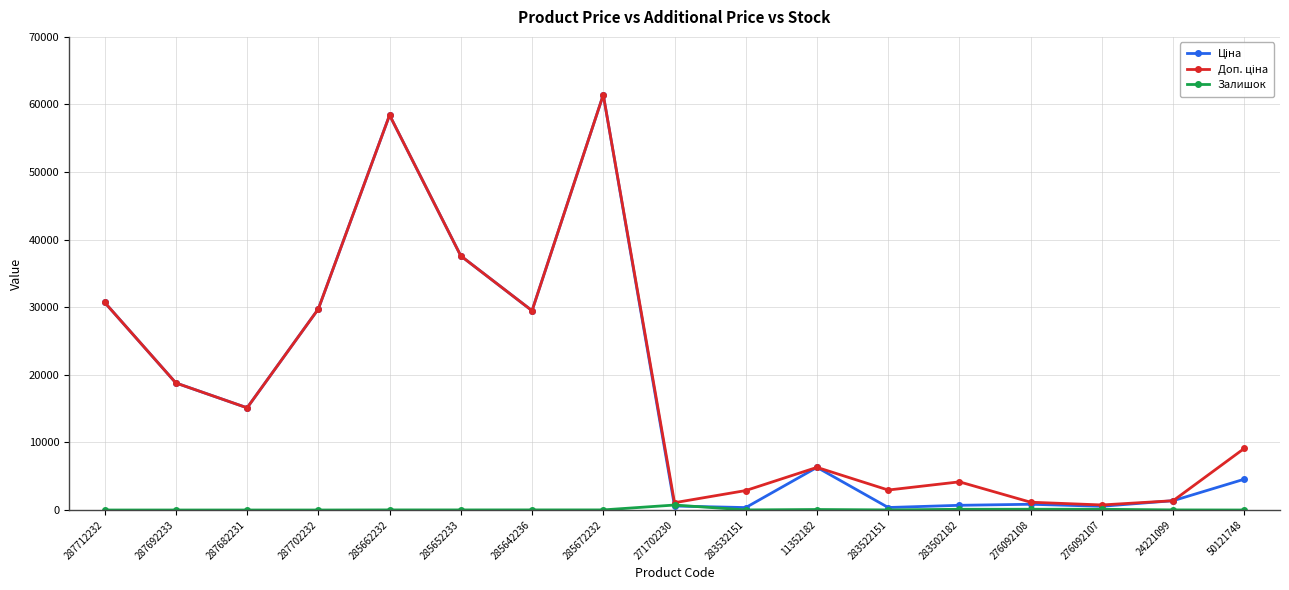

True or false: Залишок has more than 2 points higher than both neighbors.

True